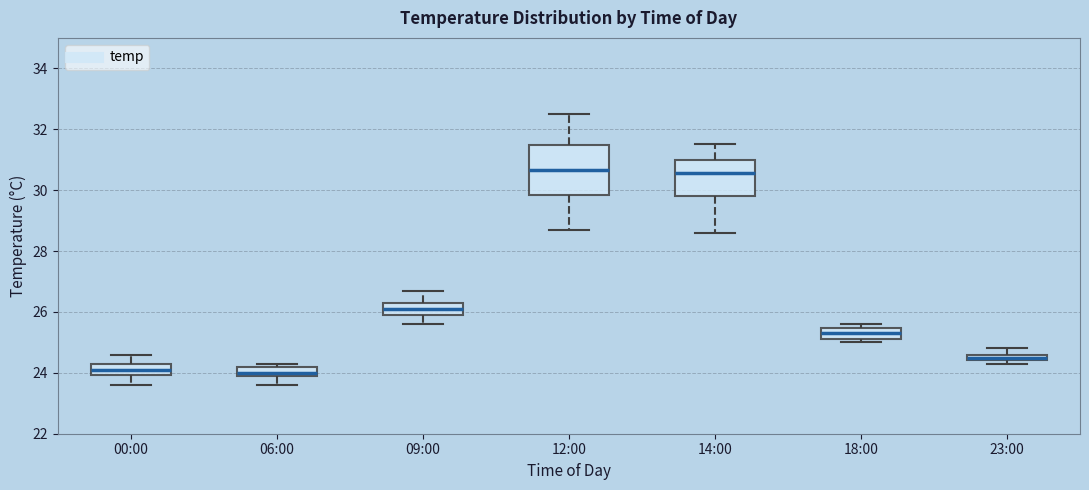

Comparing the boxes themselves (not the whiskers), which one is the tallest?

12:00